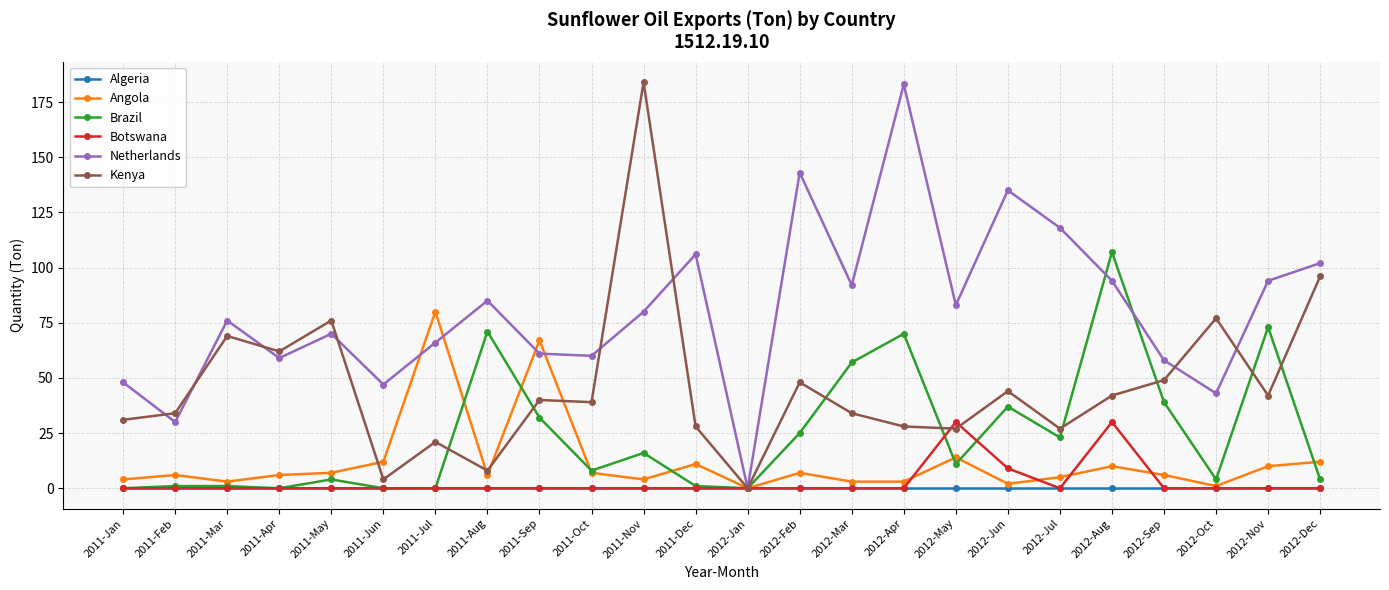

What is the label of the 23rd point from the left?

2012-Nov